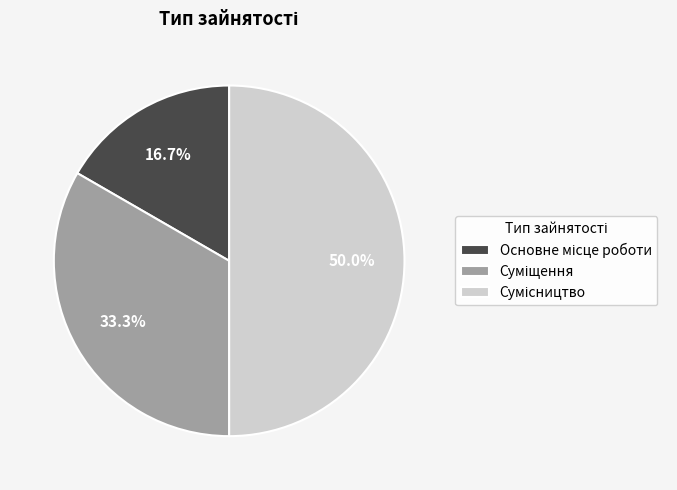

How many slices are in this pie chart?

3